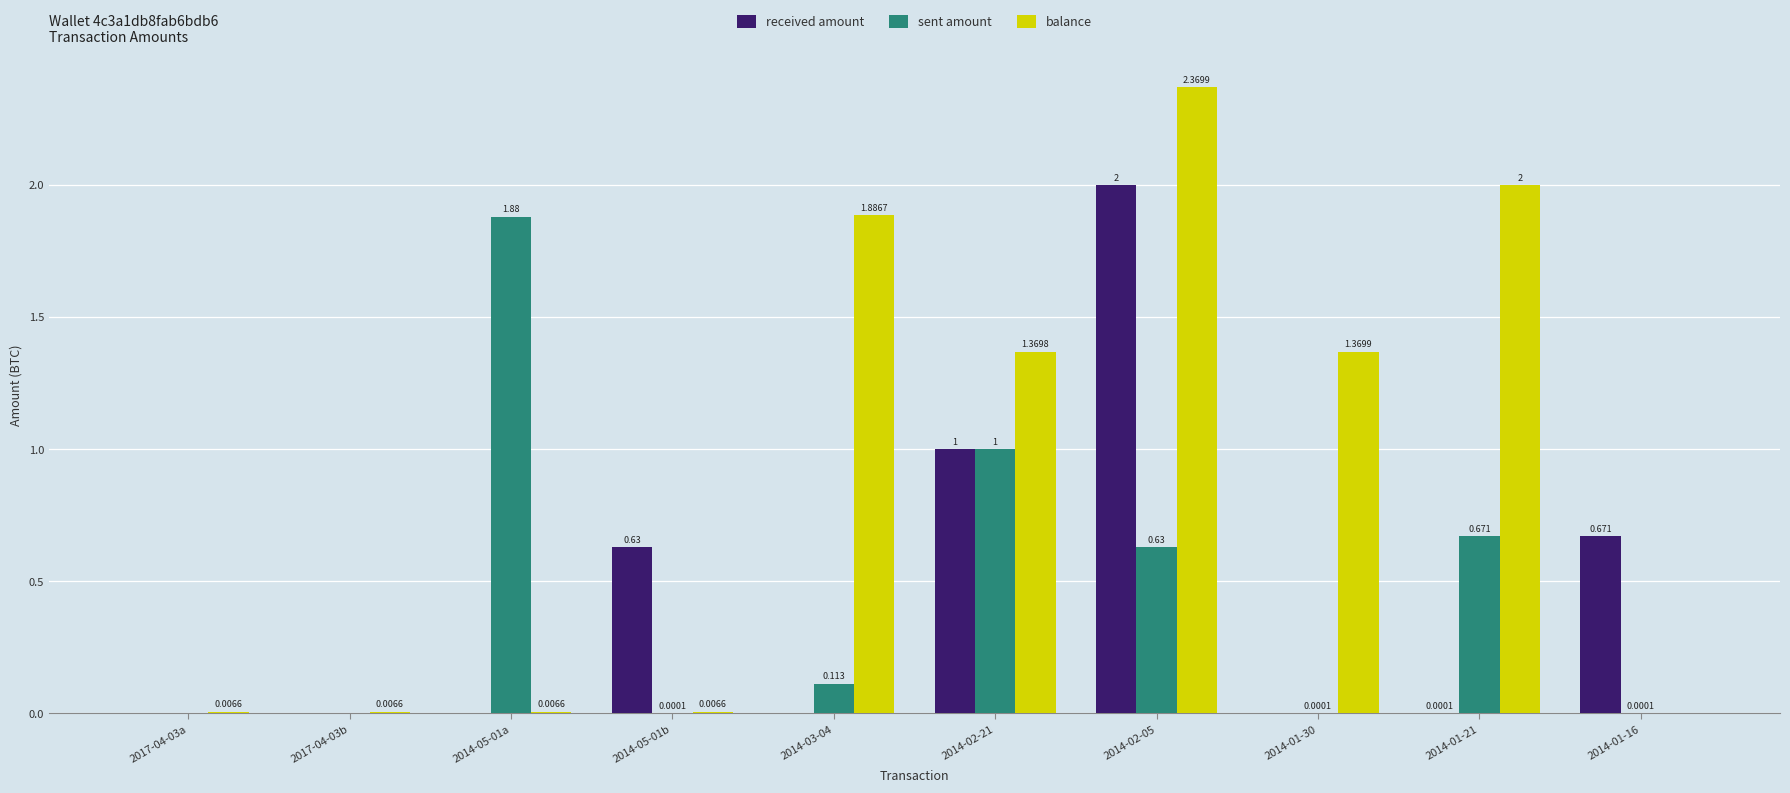

What is the total value across all series at 2014-03-04?

2.0